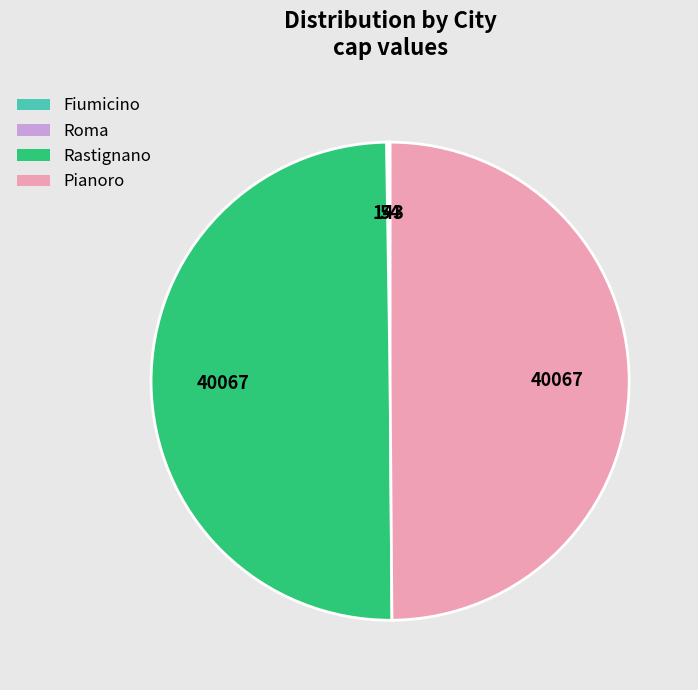

The Rastignano slice represents 57% of the pie. True or false?

False